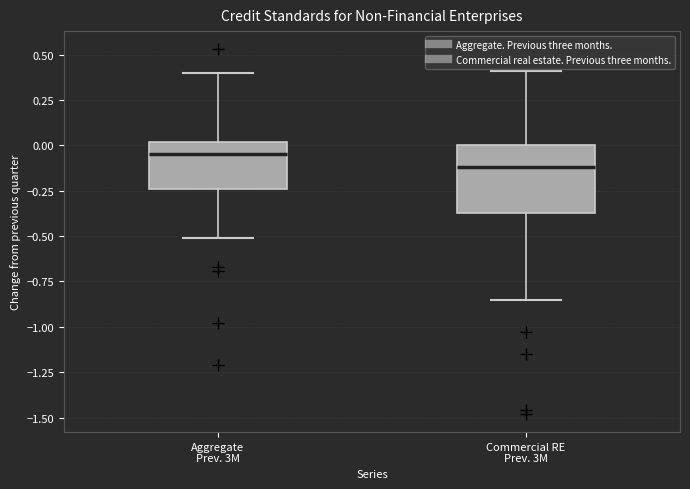

Reading left to right, read every box against the y-axis: the position of its median line, the range the box covers, and the ends of its whiskers. The values are not printed on the chart, so give them approximately, as read against the axis.

Aggregate Prev. 3M: median -0.05, box -0.25 to 0.00, whiskers -0.50 to 0.40
Commercial RE Prev. 3M: median -0.10, box -0.35 to 0.00, whiskers -0.85 to 0.40